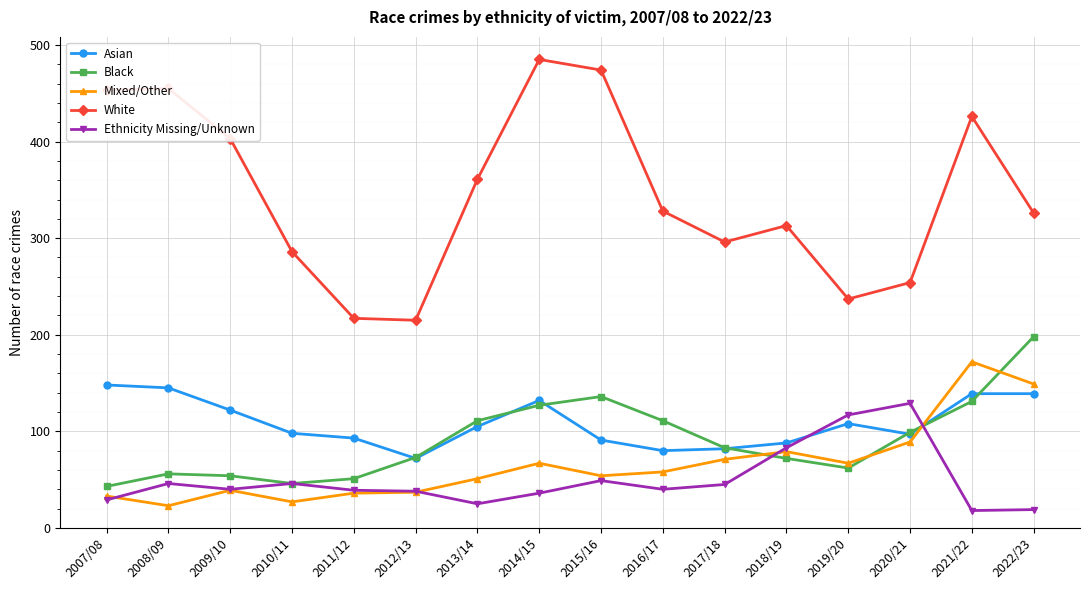

Where is the first local maximum for Mixed/Other?

2009/10